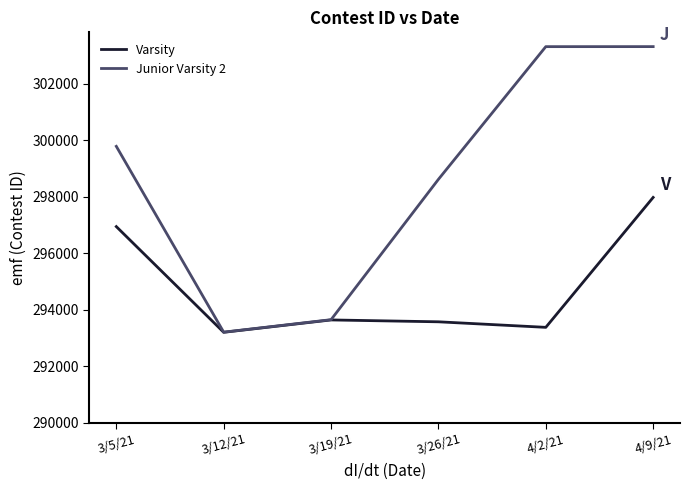

The value of Varsity at 3/5/21 is 68835. True or false?

False